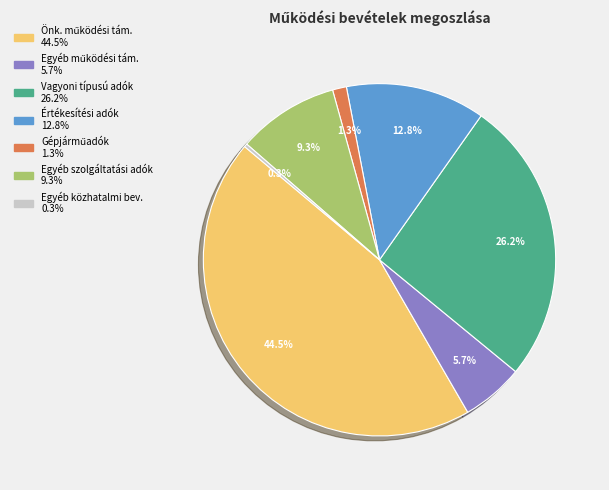

Is there a majority slice in this chart?

No